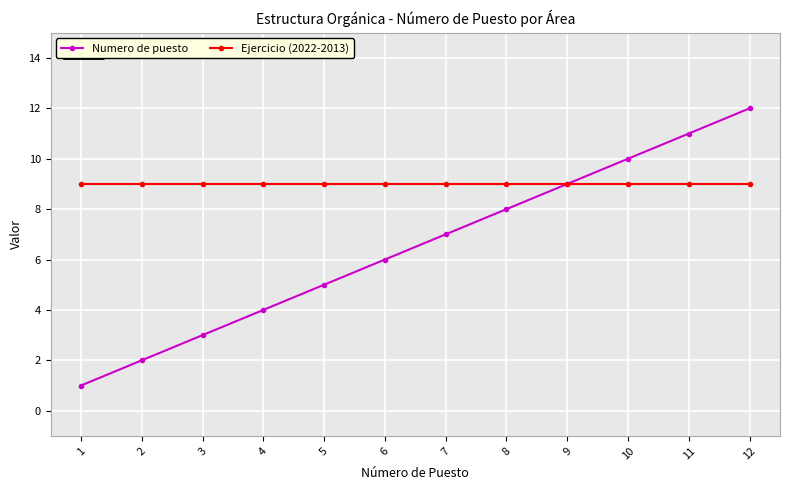

True or false: Numero de puesto has more than 1 interior local peaks.

False